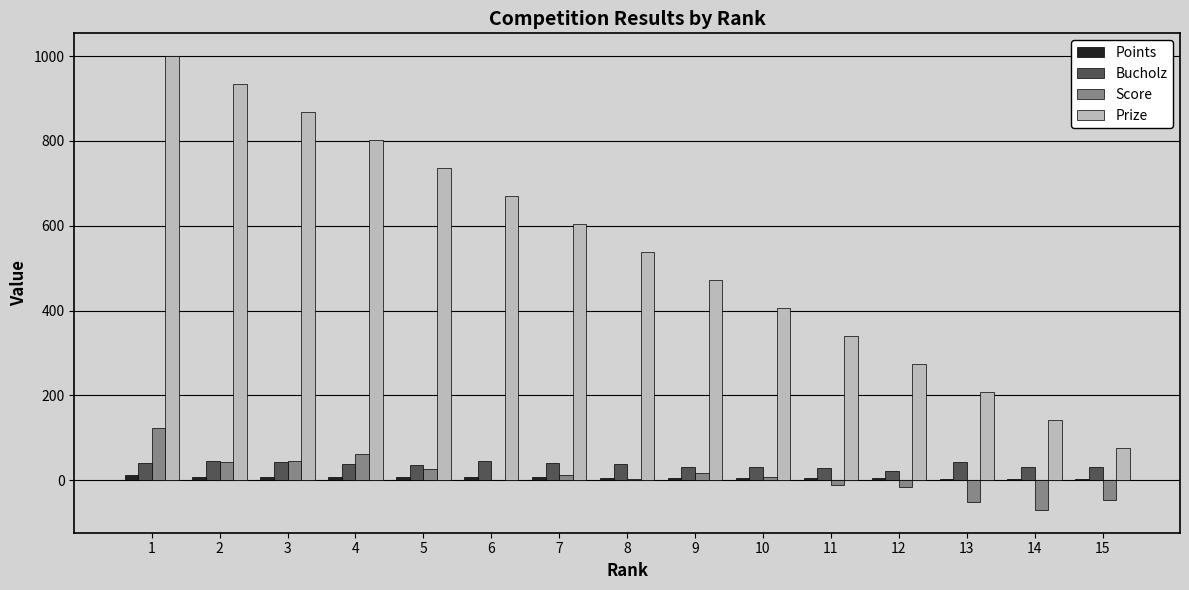

How many series are shown in this chart?

4